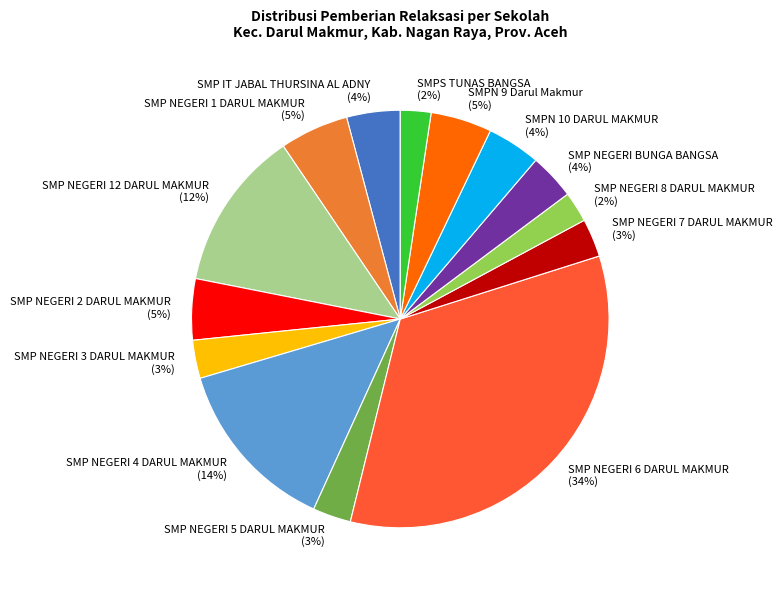

Is there a majority slice in this chart?

No